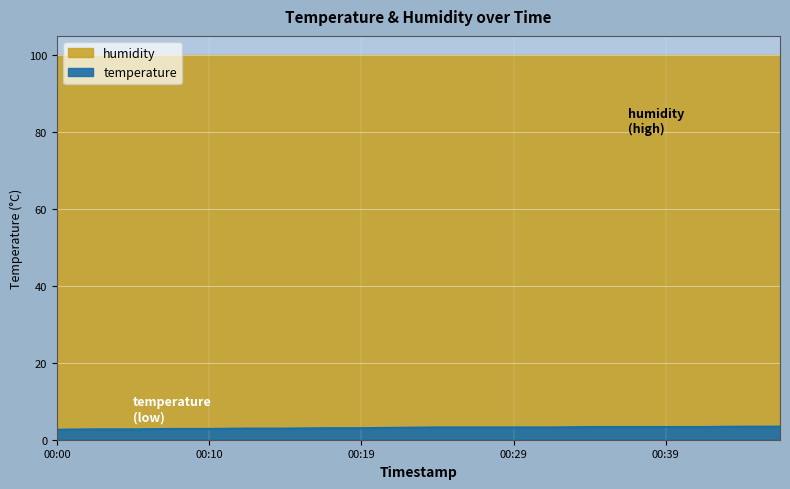

What is the change in value from 00:12 to 00:46?

+0.5